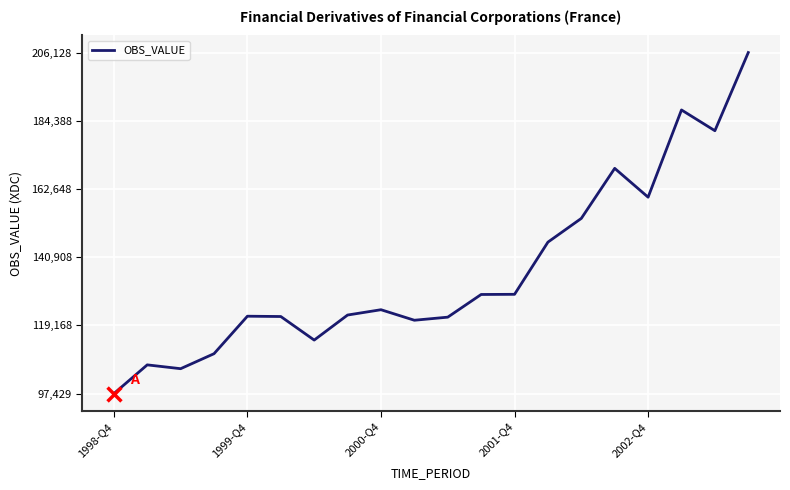

What is the difference between the maximum and minimum values?

108699